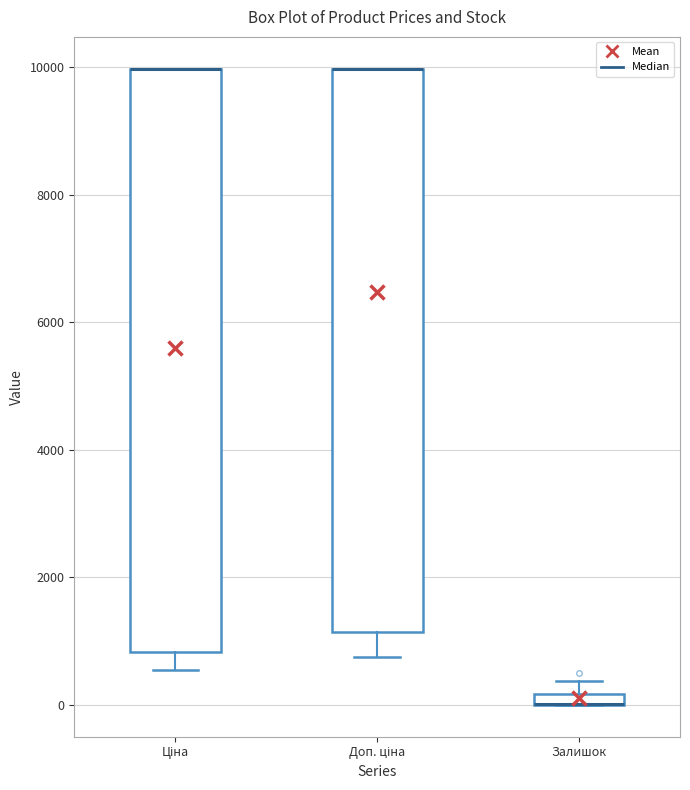

Which box is the tallest, from its lower edge to its upper edge?

Ціна